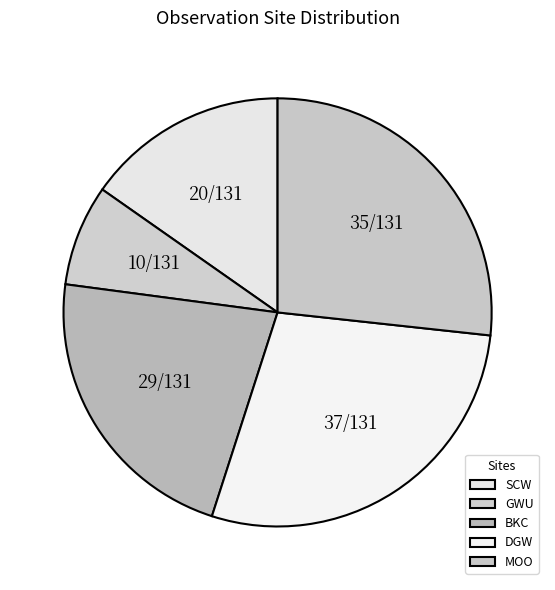

To the nearest percent, what is the difference between the largest and smallest slice percentages?

21%